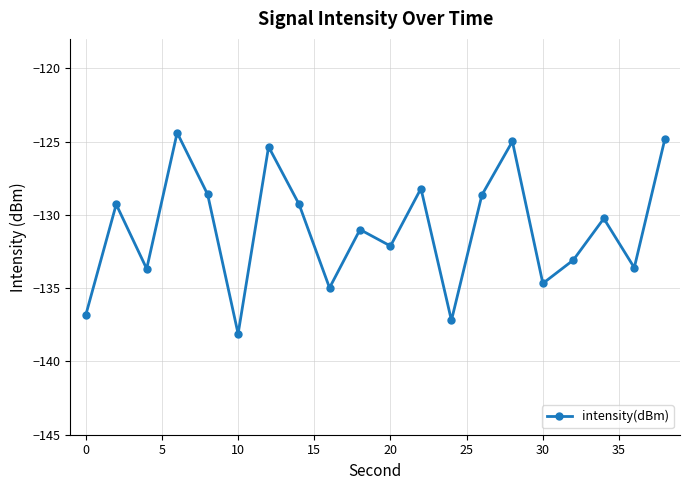

What is the value of the 14th point from the left?

-128.6